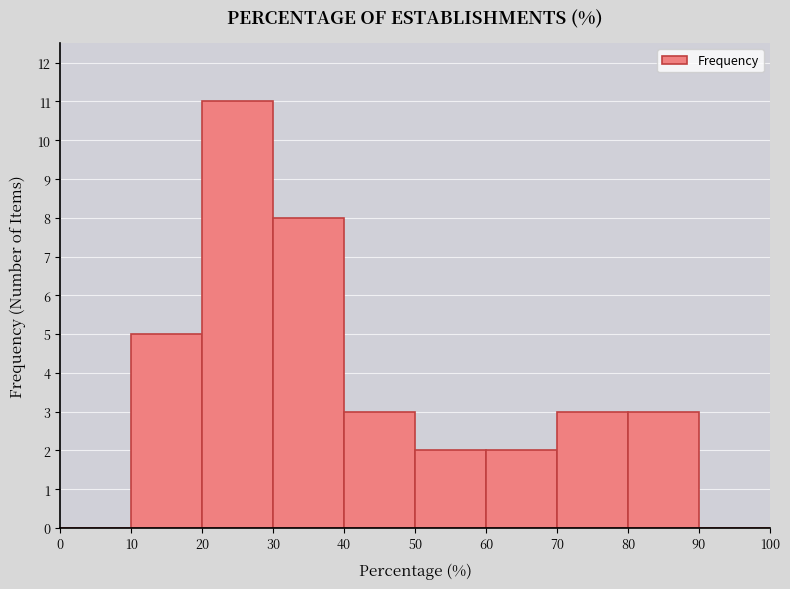

Which range on the x-axis has the tallest bar?

20 to 30